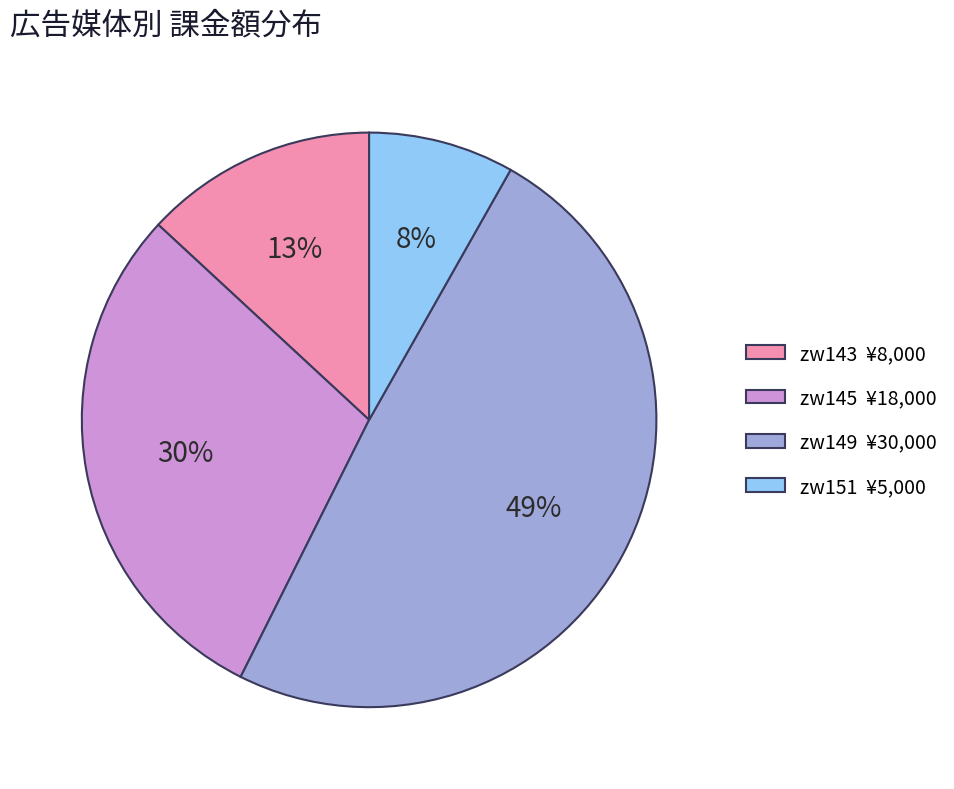

To the nearest percent, what is the average slice percentage?

25%